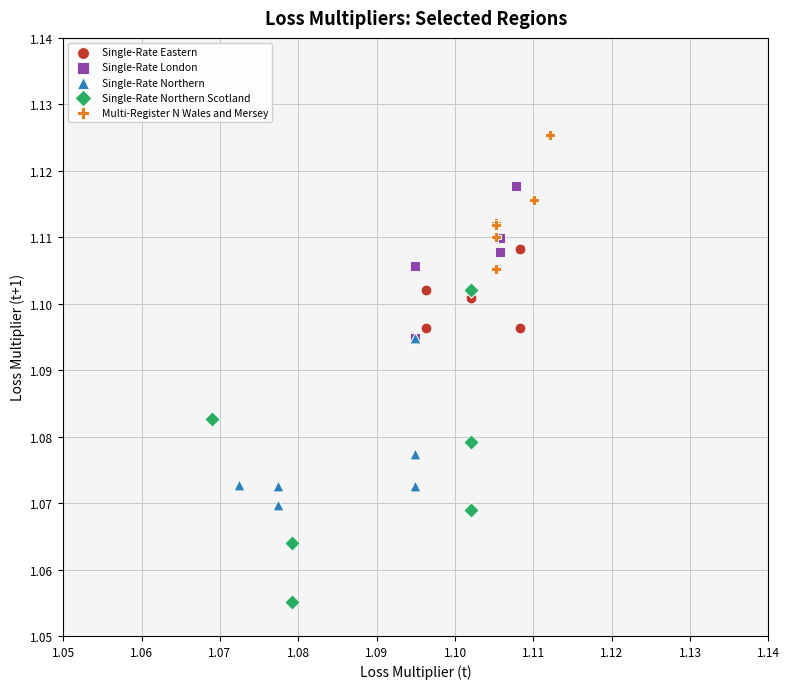

Which series contains the highest Y value?

Multi-Register N Wales and Mersey